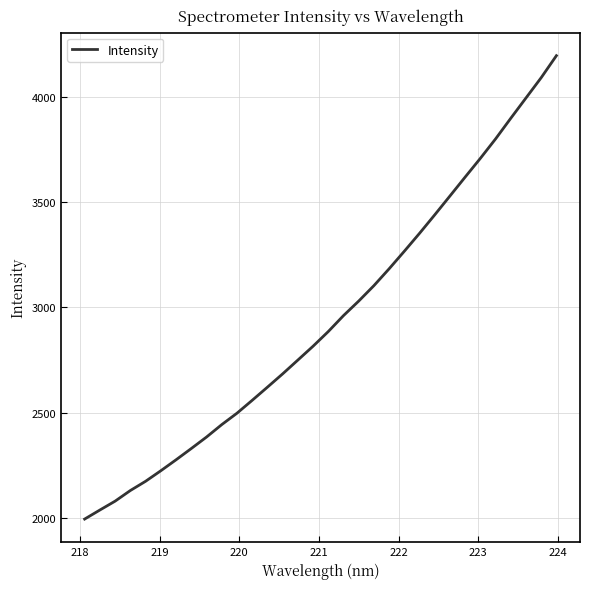

What is the greatest value displayed?

4195.3